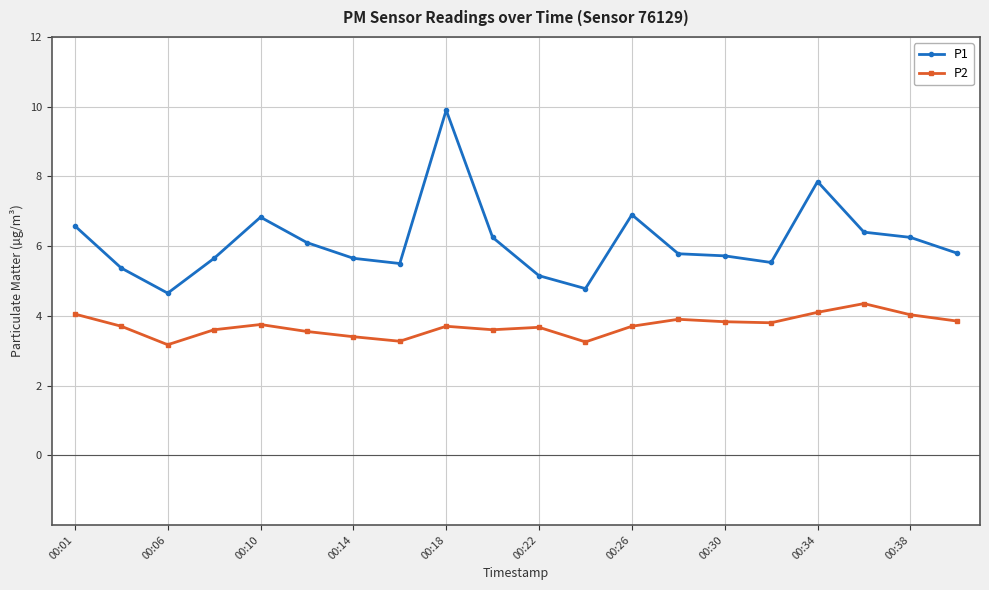

Rank the series by their average value, from highest to lowest.

P1, P2